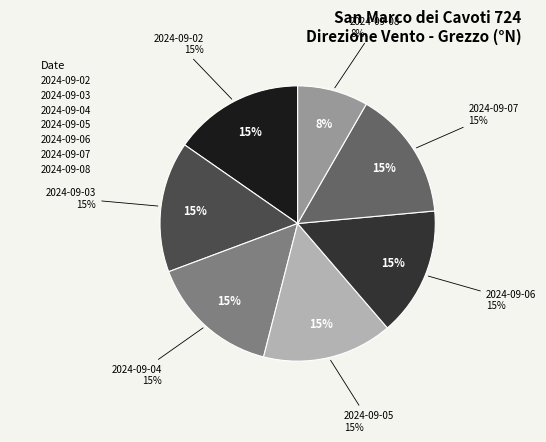

How many segments does this pie chart have?

7